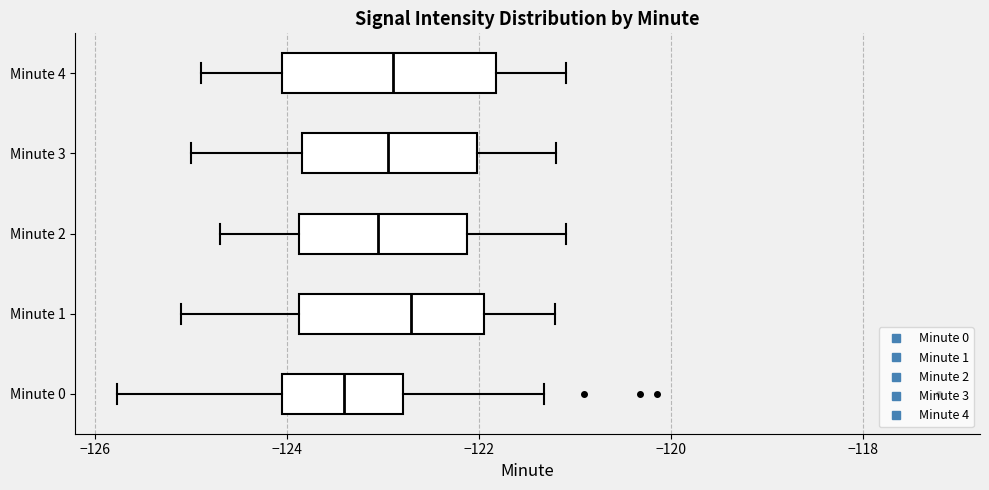

Comparing the boxes themselves (not the whiskers), which one is the widest?

Minute 4